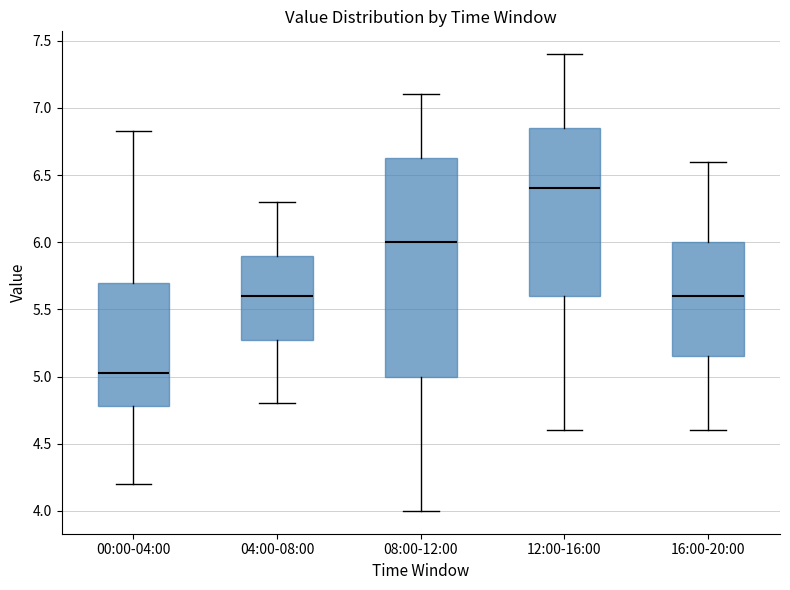

Reading left to right, transcribe this box plot: for each box, give where its median line is, the range the box spans, and where its two whiskers end, as read against the y-axis. The values are not printed on the chart, so give them approximately, as read against the axis.

00:00-04:00: median 5.05, box 4.80 to 5.70, whiskers 4.20 to 6.85
04:00-08:00: median 5.60, box 5.30 to 5.90, whiskers 4.80 to 6.30
08:00-12:00: median 6.00, box 5.00 to 6.65, whiskers 4.00 to 7.10
12:00-16:00: median 6.40, box 5.60 to 6.85, whiskers 4.60 to 7.40
16:00-20:00: median 5.60, box 5.15 to 6.00, whiskers 4.60 to 6.60